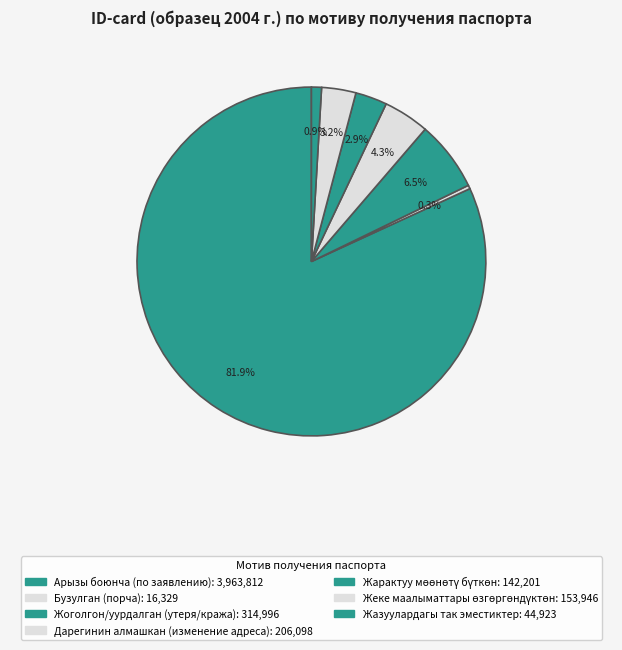

How many slices are in this pie chart?

7